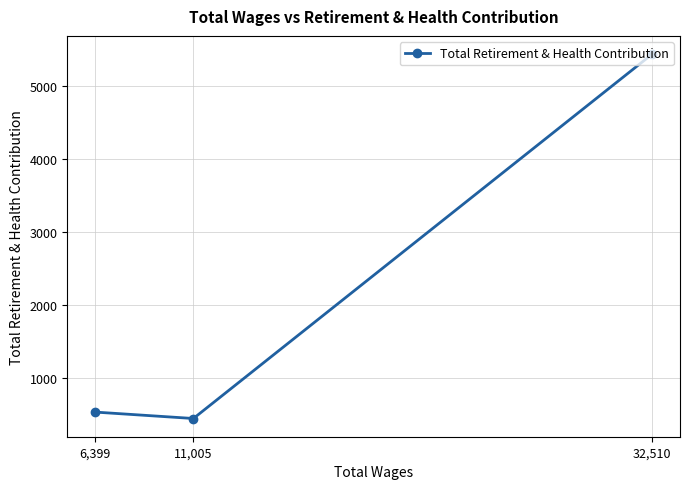

Reading left to right, list all the values displayed in this chart.

6,399=528	11,005=440	32,510=5433